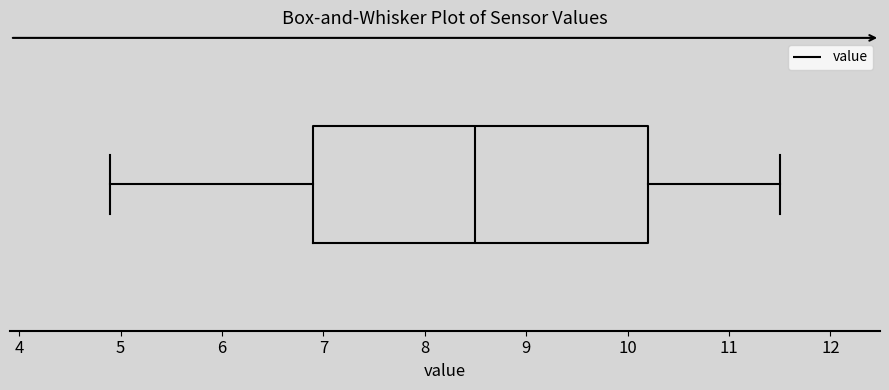

Where does the median line of the box sit on the x-axis? The values are not printed on the chart, so give them approximately, as read against the axis.

8.5